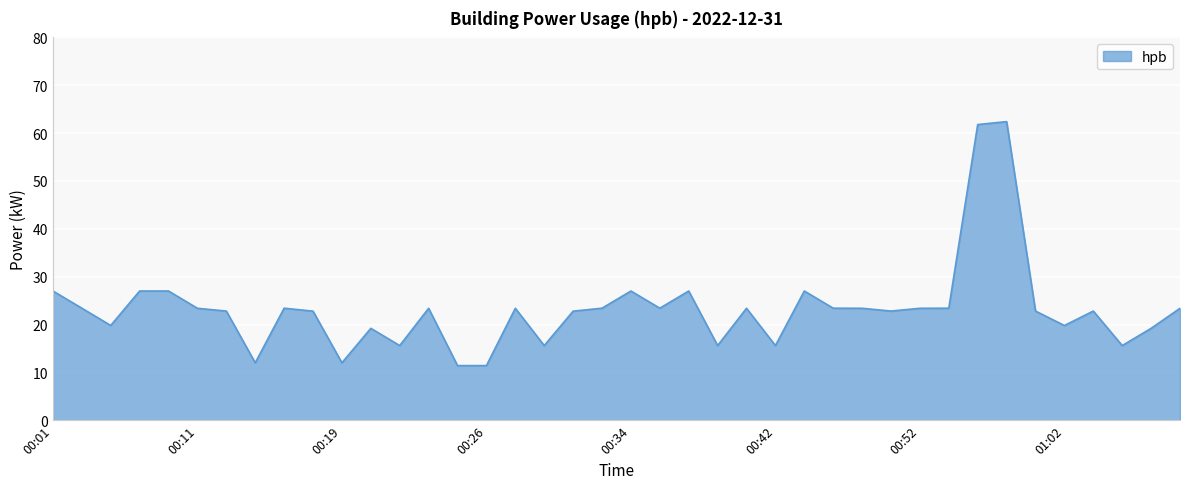

What is the difference between the maximum and minimum values?

51.0